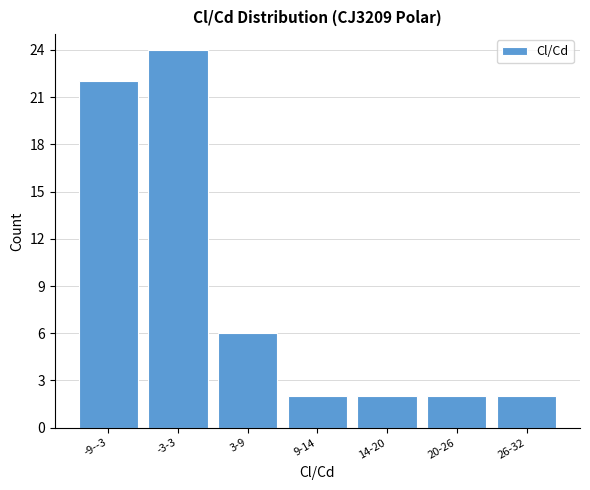

Reading right to left, list all the values displayed in this chart.

26-32=2	20-26=2	14-20=2	9-14=2	3-9=6	-3-3=24	-9--3=22